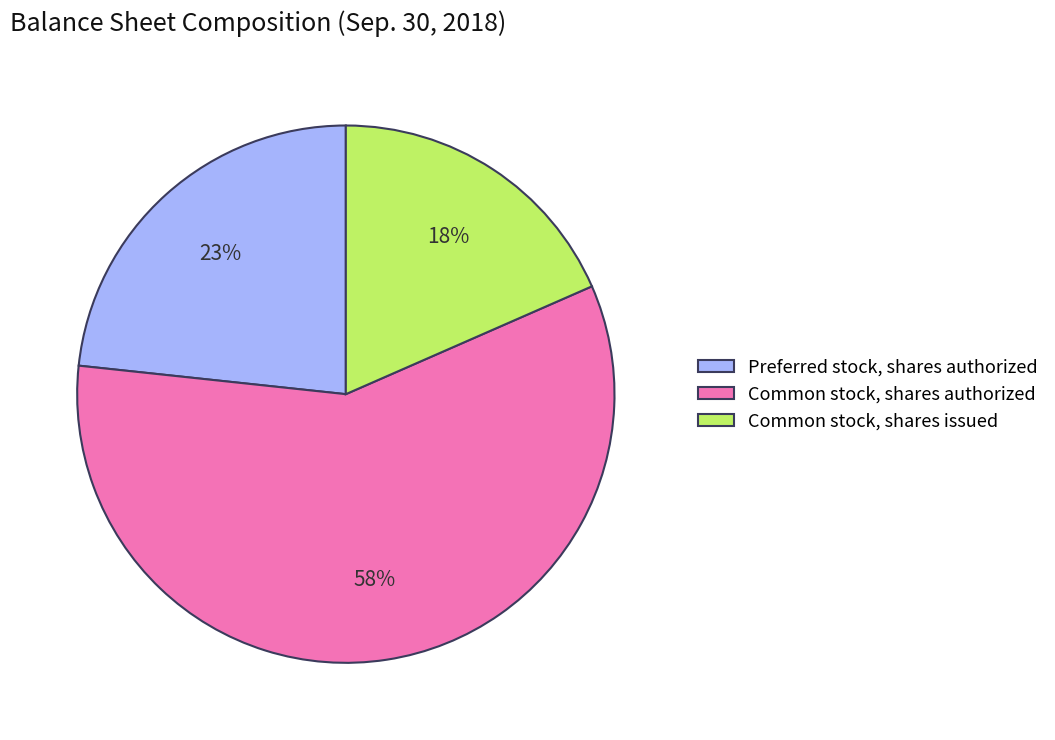

Do Common stock, shares authorized and Preferred stock, shares authorized together represent more than half of the pie?

Yes